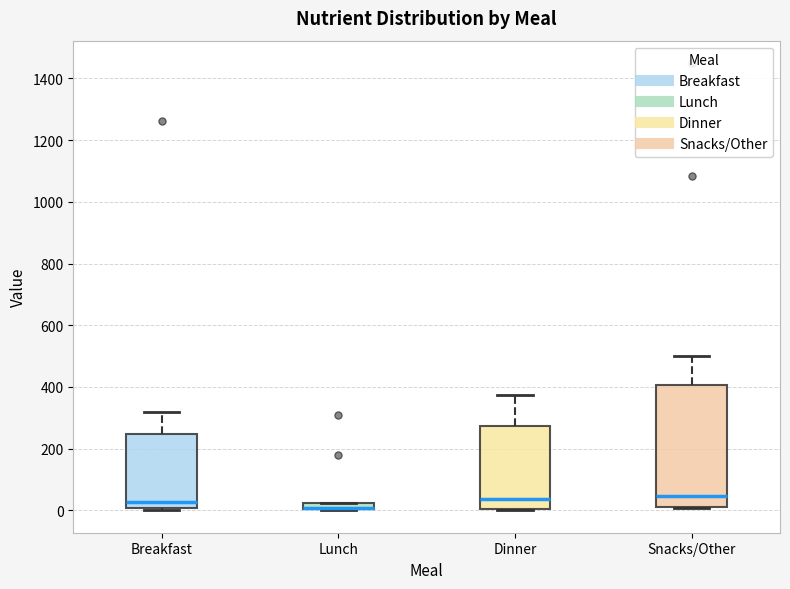

Which box is the tallest, from its lower edge to its upper edge?

Snacks/Other